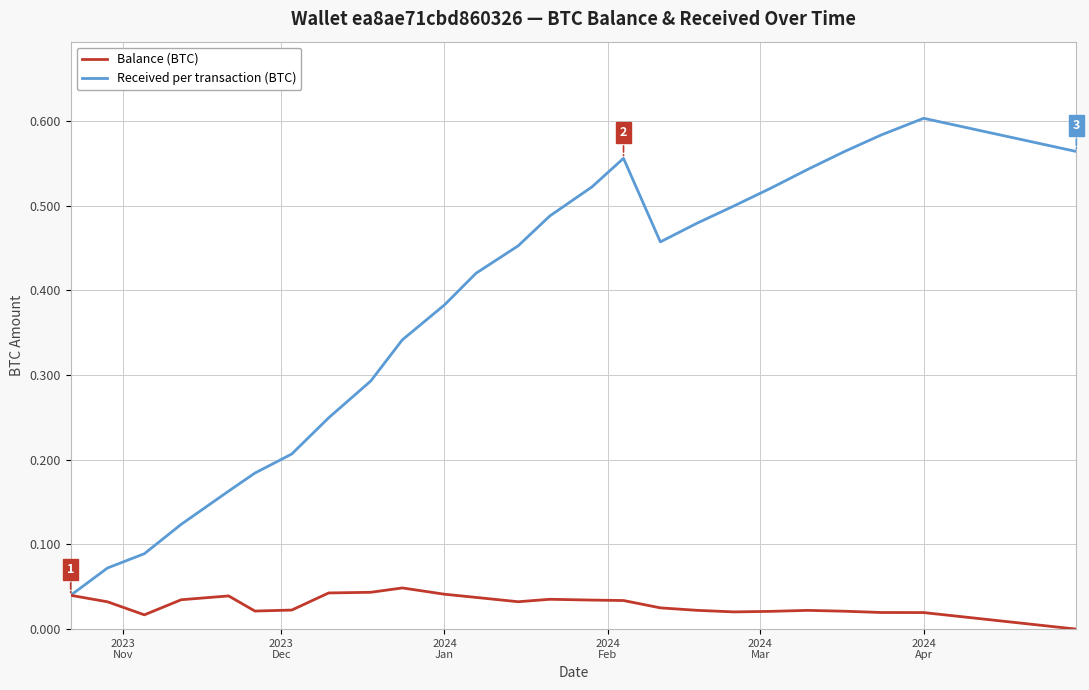

Rank the series by their average value, from lowest to highest.

Received per transaction (BTC), Balance (BTC)